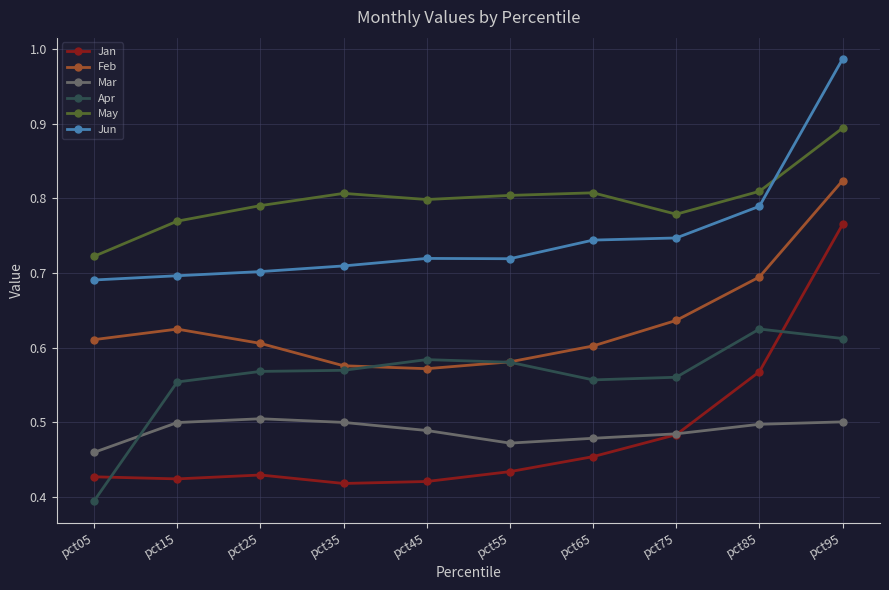

True or false: Feb and Jan cross at least once.

False